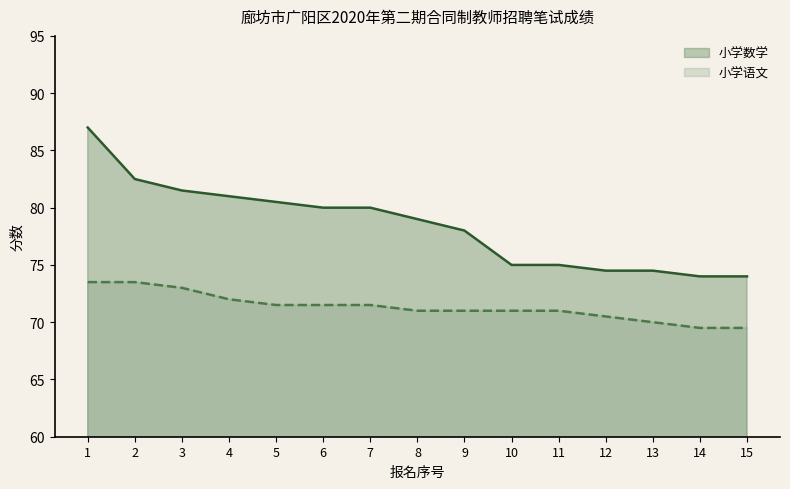

Count the number of categories in the chart.

15